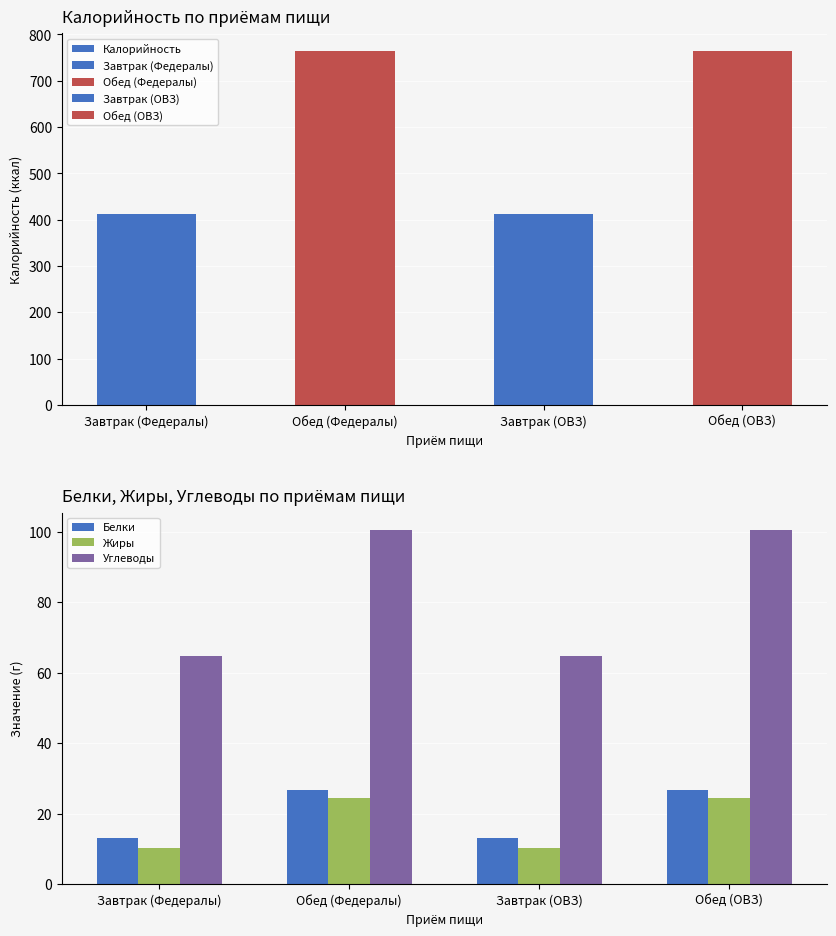

Which series has the largest total across all categories?

Калорийность